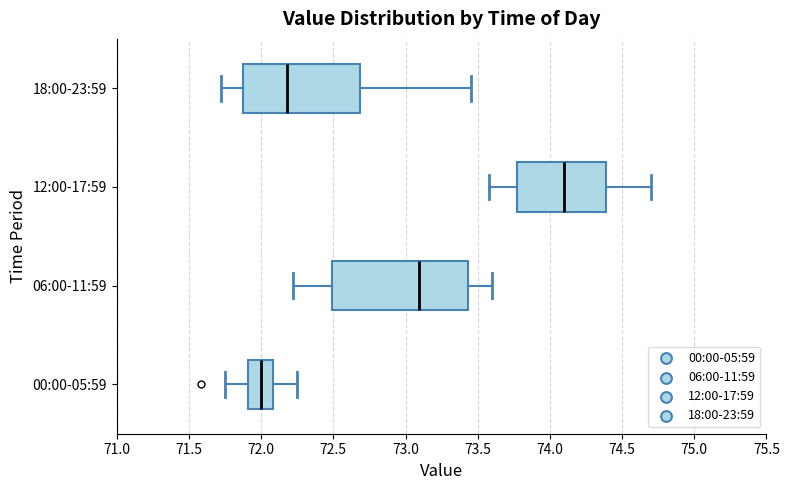

Where does the left whisker of the box for 18:00-23:59 end on the x-axis? The values are not printed on the chart, so give them approximately, as read against the axis.

71.70